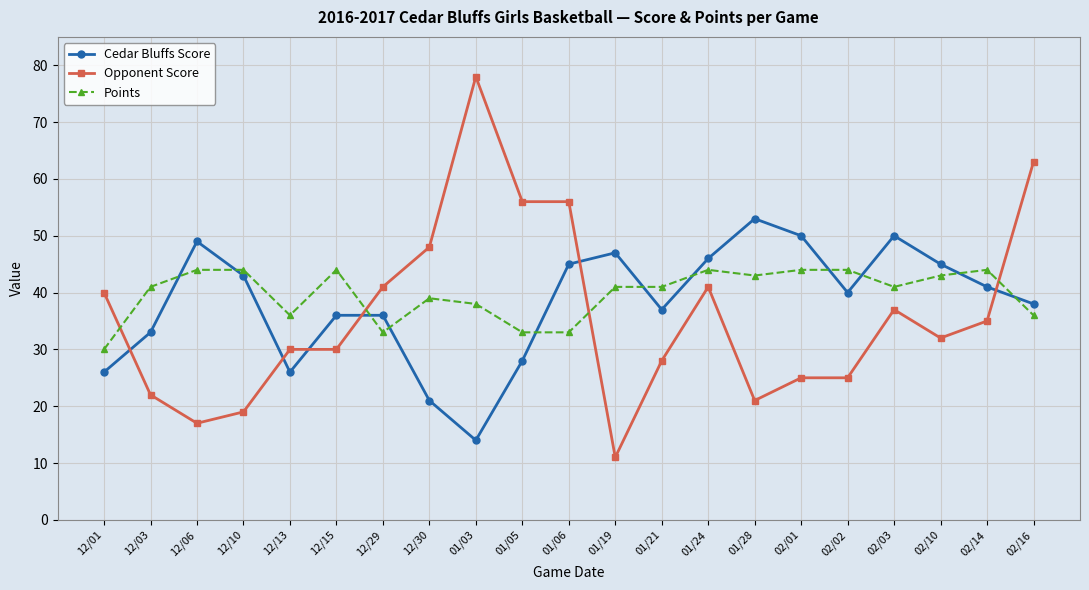

List the series in order of their overall mean, highest first.

Points, Cedar Bluffs Score, Opponent Score